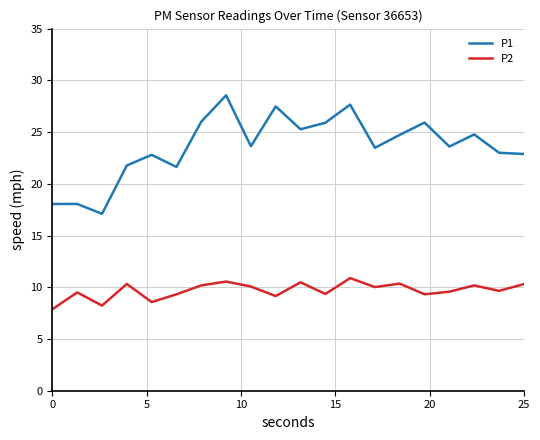

Rank the series by their average value, from lowest to highest.

P2, P1